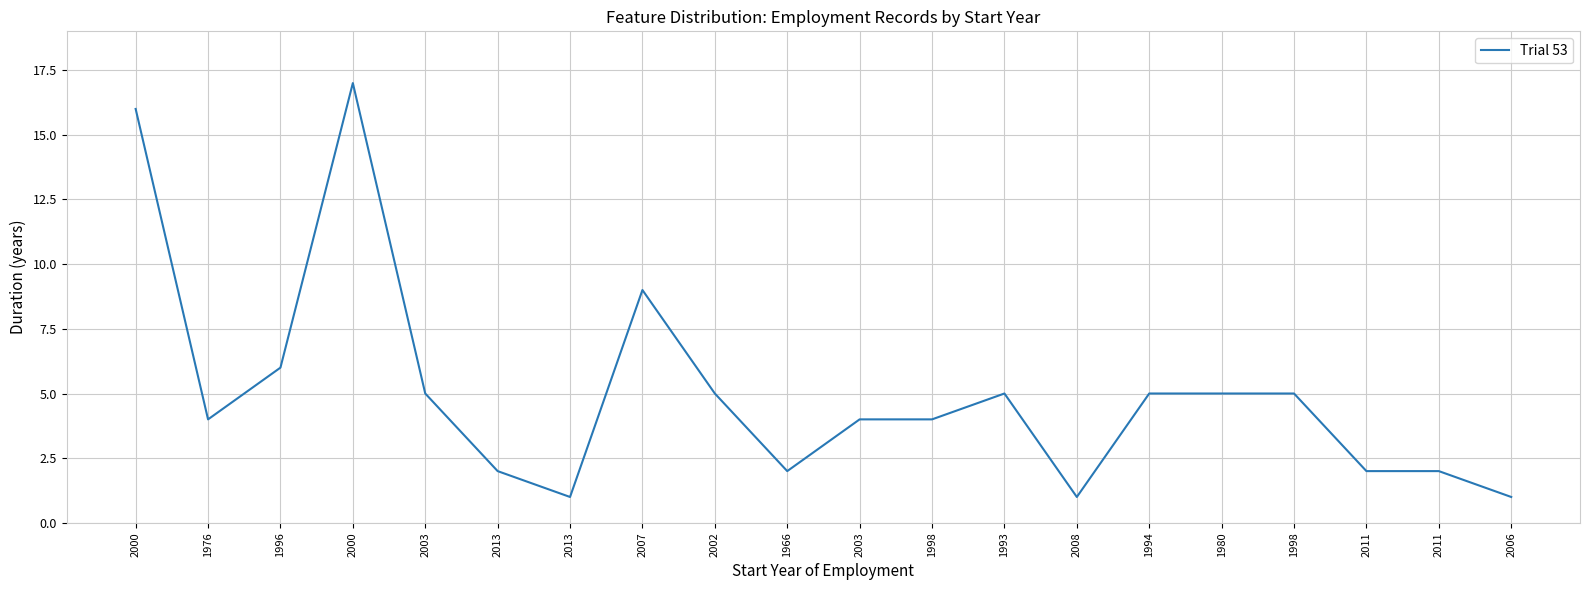

At which category does the chart reach its minimum across all series?

2013